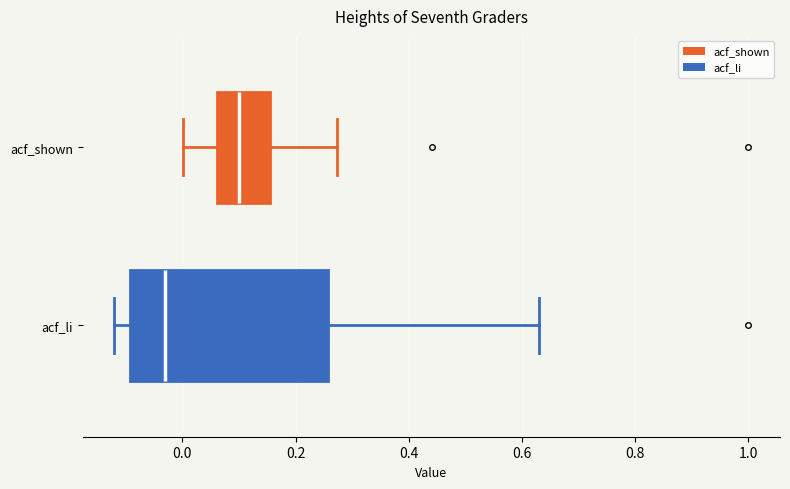

Reading bottom to top, read every box against the x-axis: the position of its median line, the range the box covers, and the ends of its whiskers. The values are not printed on the chart, so give them approximately, as read against the axis.

acf_li: median -0.04, box -0.10 to 0.26, whiskers -0.12 to 0.64
acf_shown: median 0.10, box 0.06 to 0.16, whiskers 0.00 to 0.28